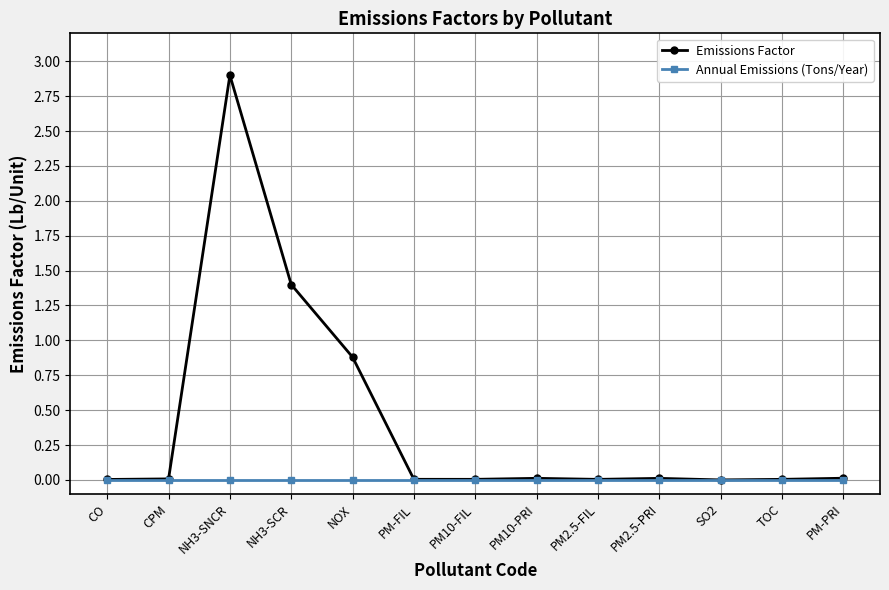

Rank the series by their maximum value, from lowest to highest.

Annual Emissions (Tons/Year), Emissions Factor